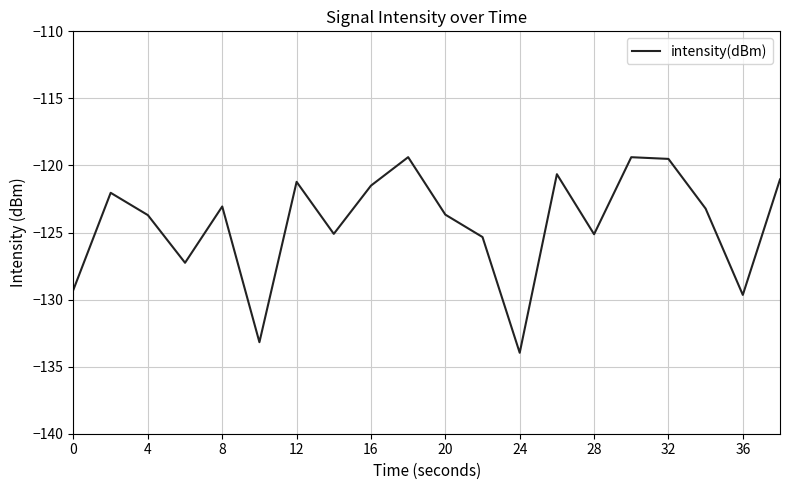

What is the smallest value displayed?

-134.0